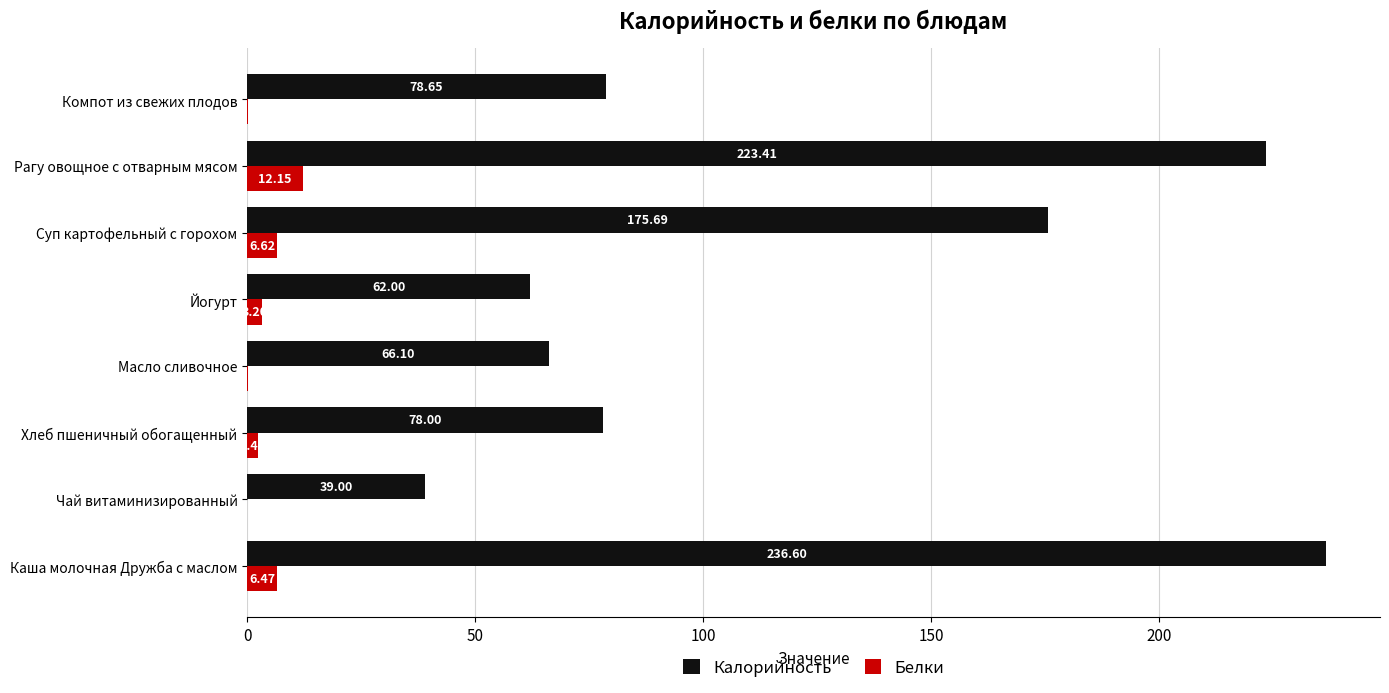

What is the sum of the Калорийность values at Чай витаминизированный and Компот из свежих плодов?

117.7